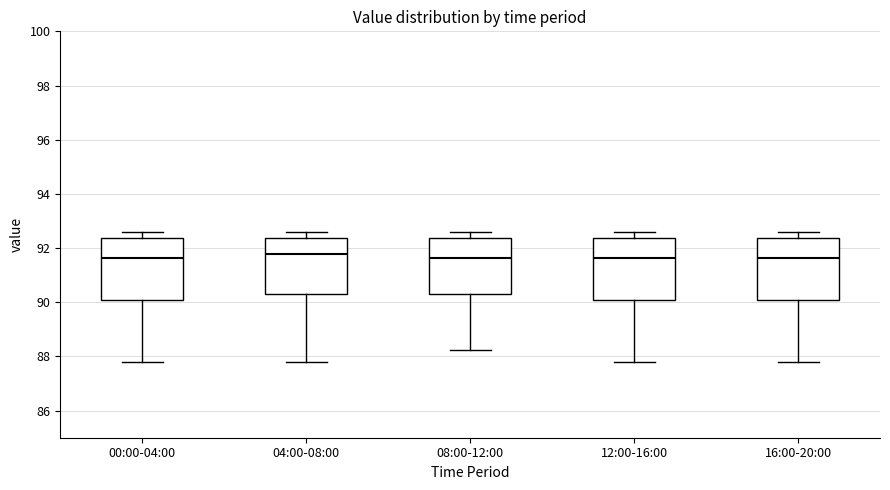

Reading left to right, read every box against the y-axis: the position of its median line, the range the box covers, and the ends of its whiskers. The values are not printed on the chart, so give them approximately, as read against the axis.

00:00-04:00: median 91.6, box 90.0 to 92.4, whiskers 87.8 to 92.6
04:00-08:00: median 91.8, box 90.4 to 92.4, whiskers 87.8 to 92.6
08:00-12:00: median 91.6, box 90.4 to 92.4, whiskers 88.2 to 92.6
12:00-16:00: median 91.6, box 90.0 to 92.4, whiskers 87.8 to 92.6
16:00-20:00: median 91.6, box 90.0 to 92.4, whiskers 87.8 to 92.6